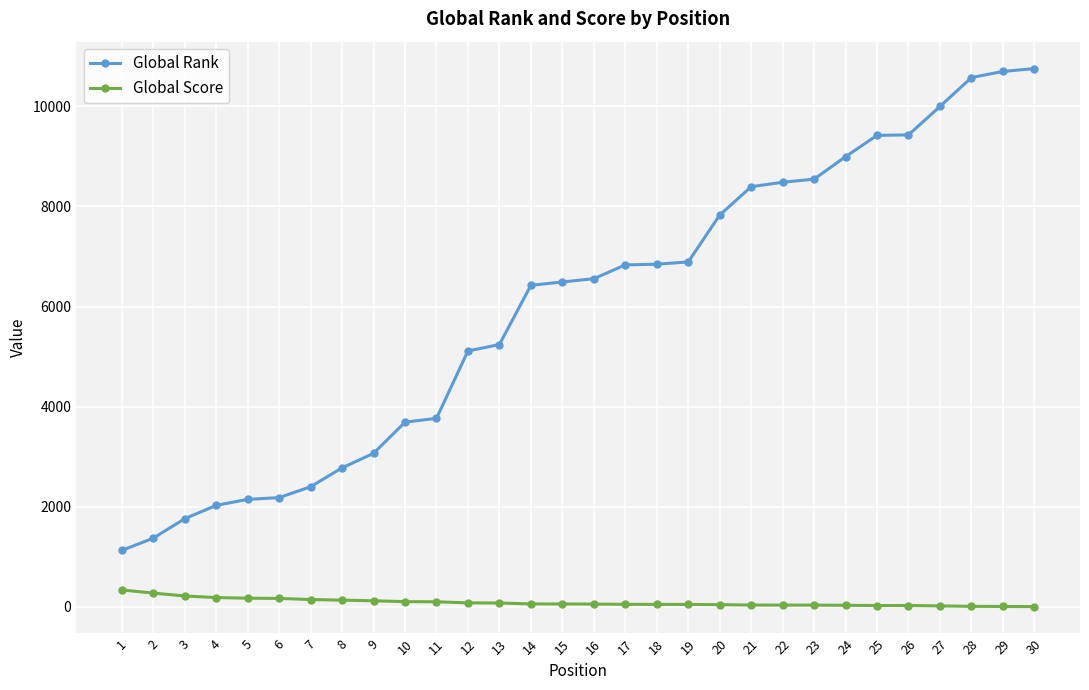

At how many categories does at least one series exceed 3885?

19